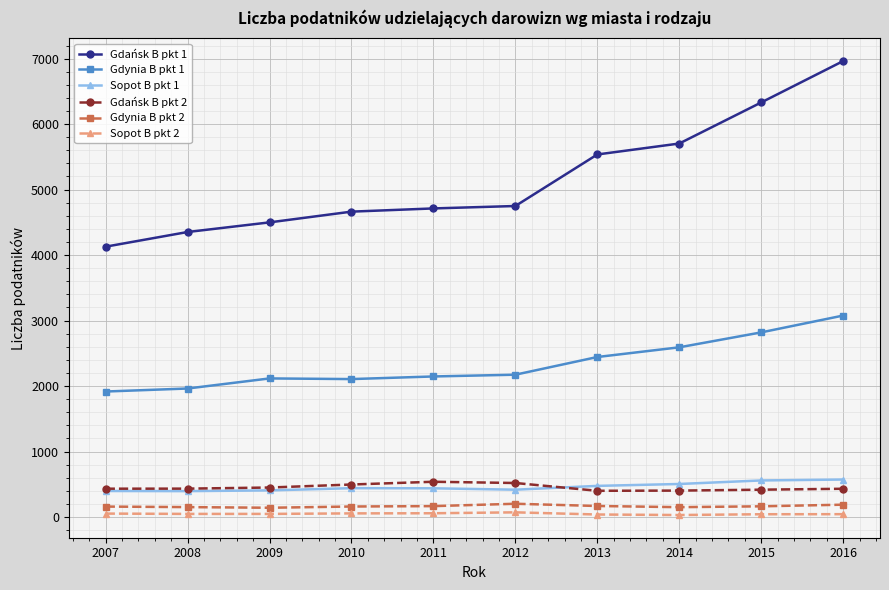

True or false: Sopot B pkt 2 and Gdynia B pkt 1 cross at least once.

False